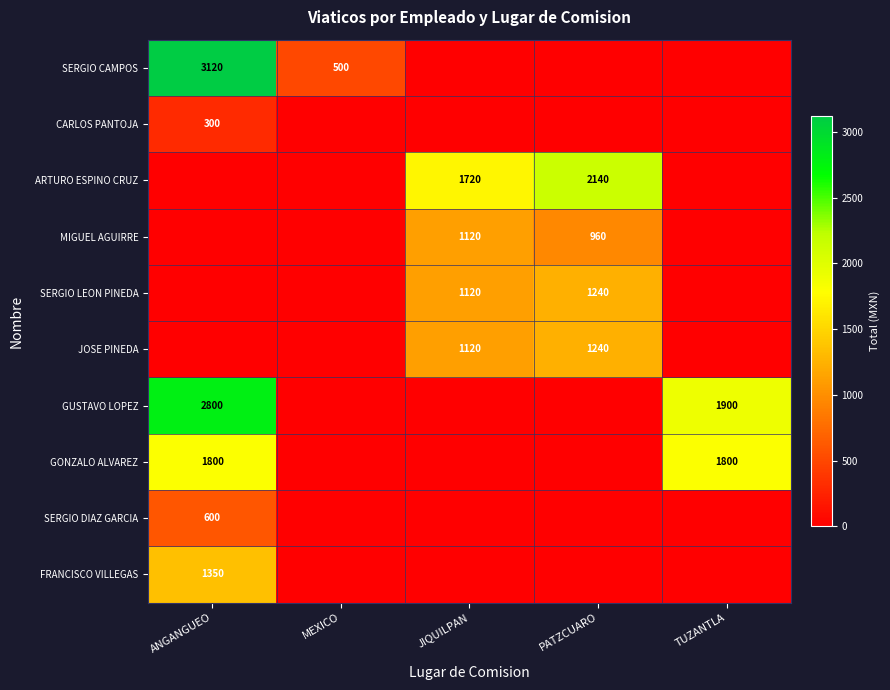

What is the sum of the MIGUEL AGUIRRE values at JIQUILPAN and PATZCUARO?

2080